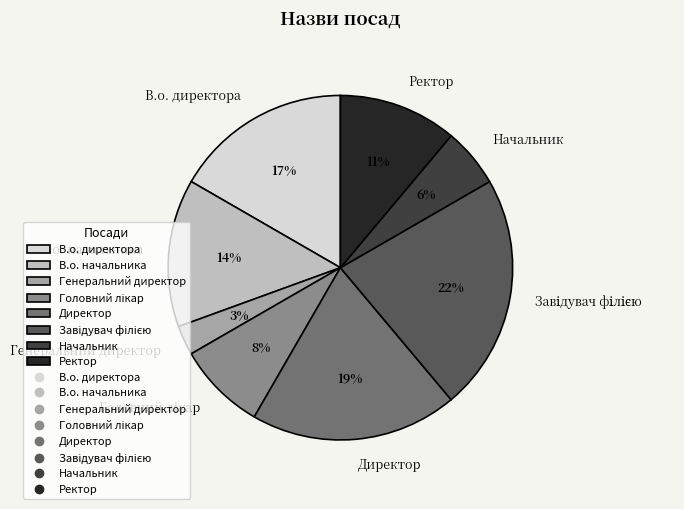

Is Начальник the majority of the pie?

No